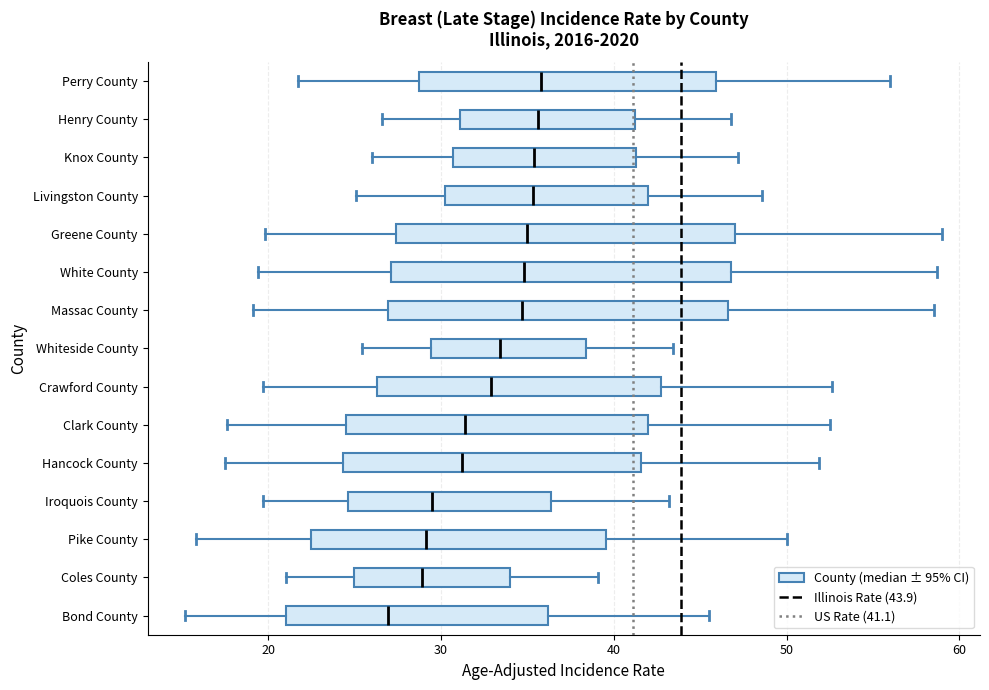

Which box has the furthest to the left median line?

Bond County